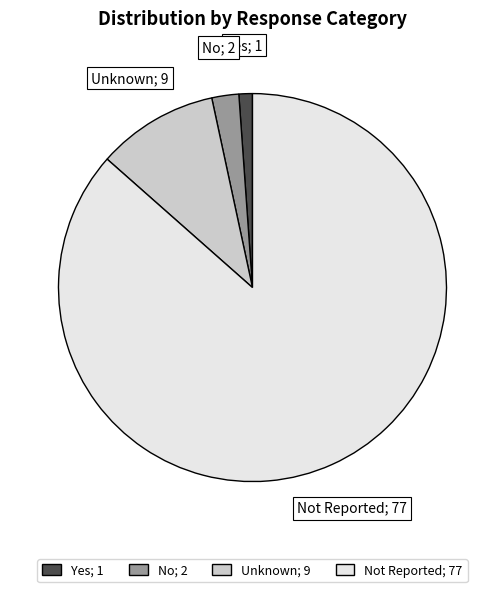

Is it true that Unknown; 9 is 19% of the pie?

False